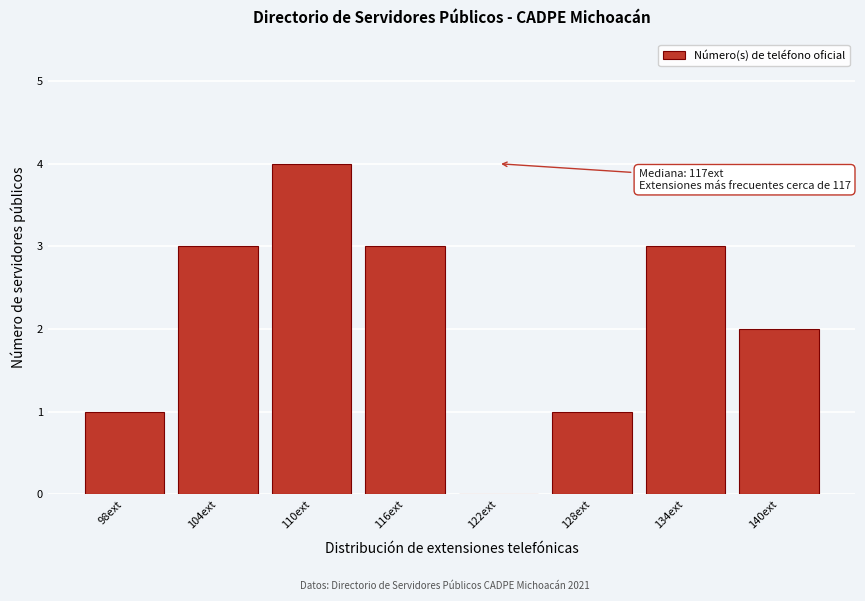

Reading left to right, transcribe all the data shown in this chart.

98ext=1	104ext=3	110ext=4	116ext=3	122ext=0	128ext=1	134ext=3	140ext=2